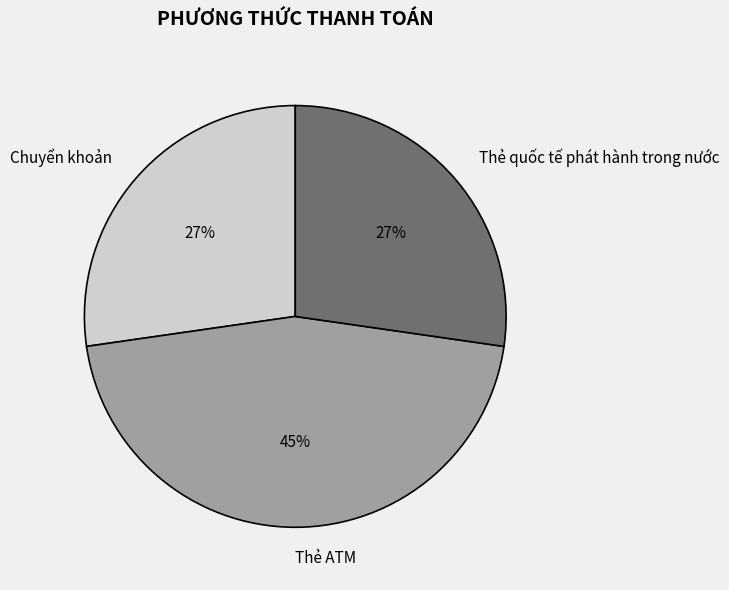

What is the ratio of the value at Chuyển khoản to the value at Thẻ ATM?

0.6